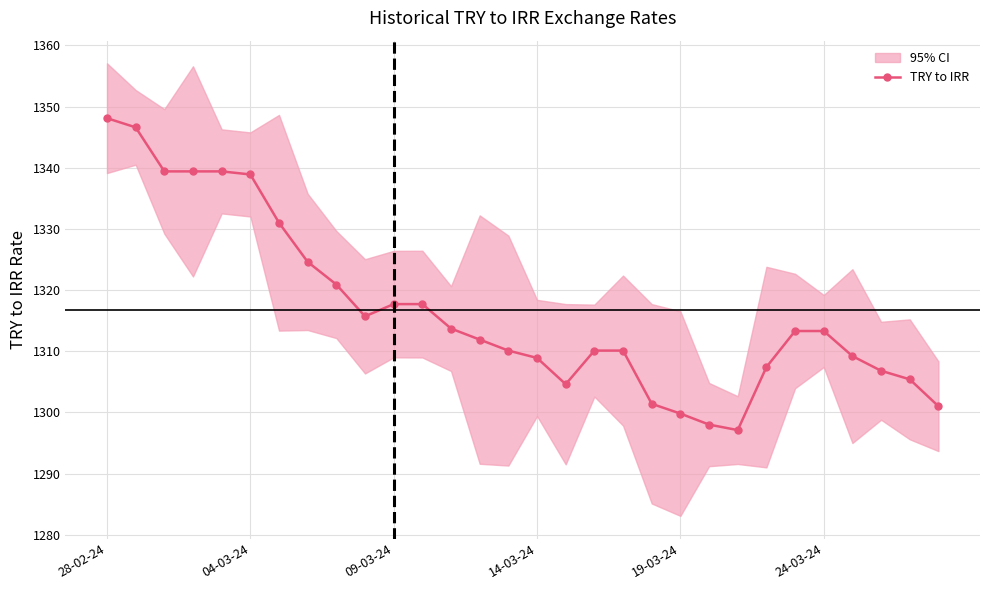

Where is the data nearest to the value 1322?

8